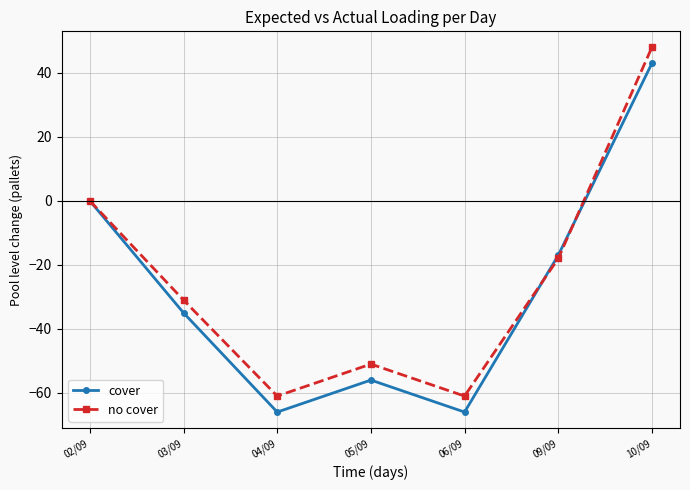

List the series in order of their overall mean, lowest first.

cover, no cover